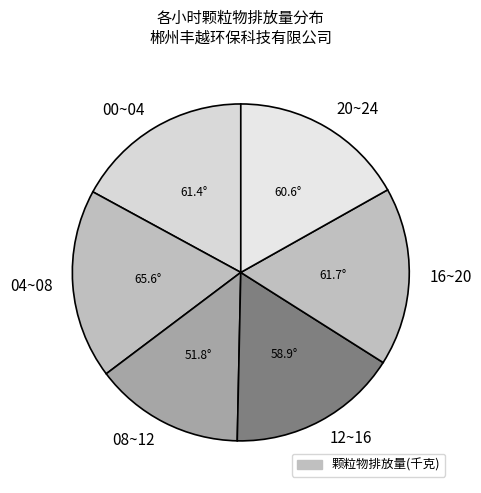

Does any single category account for the majority?

No